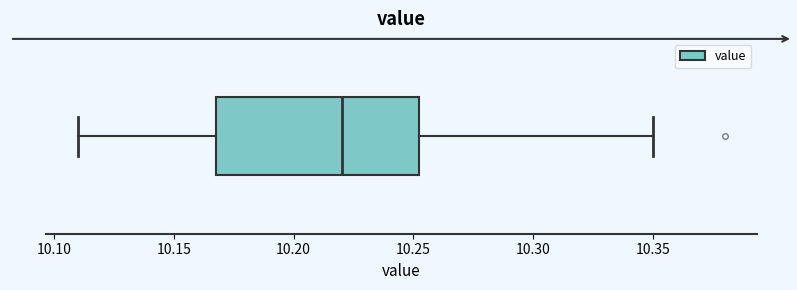

Where is the right edge of the box on the x-axis? The values are not printed on the chart, so give them approximately, as read against the axis.

10.255